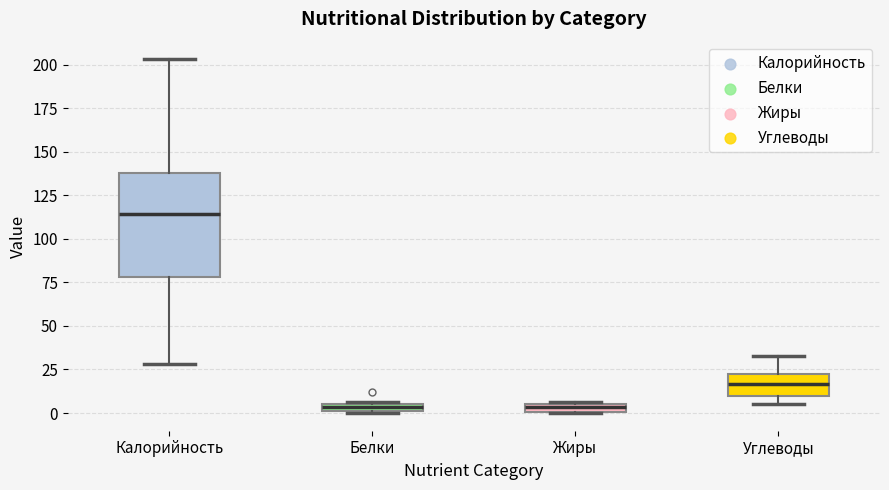

Which box is the tallest, from its lower edge to its upper edge?

Калорийность